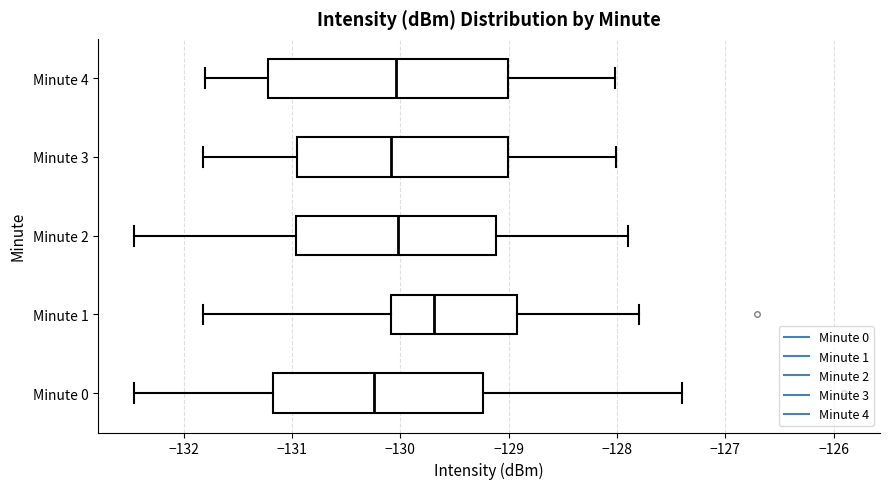

Where does the left whisker of the box for Minute 0 end on the x-axis? The values are not printed on the chart, so give them approximately, as read against the axis.

-132.5